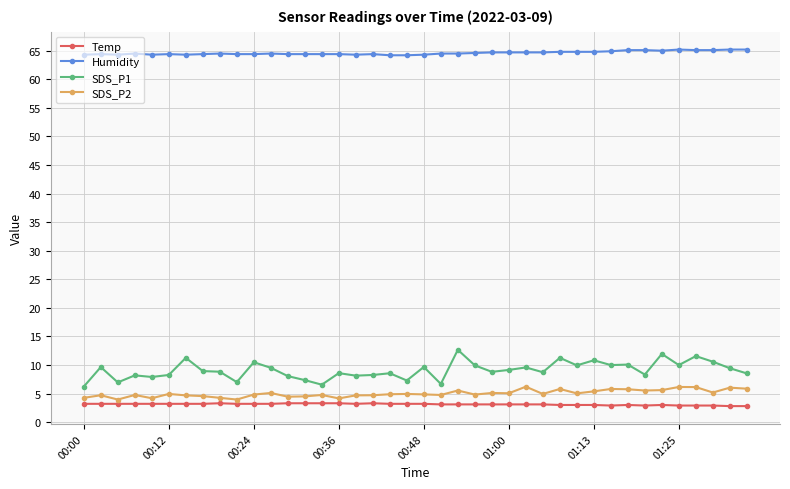

Count the number of categories in the chart.

40